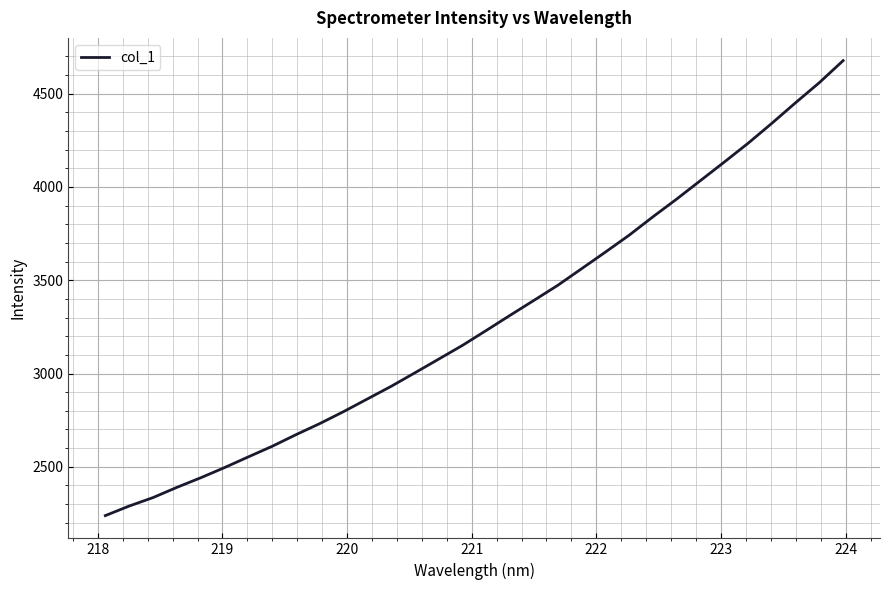

What is the difference between the maximum and minimum values?

2438.6